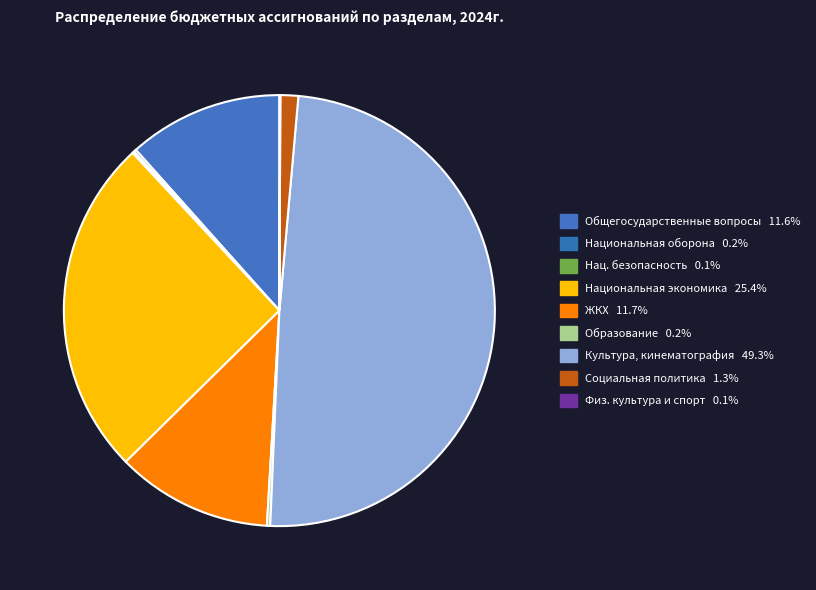

Is there any slice that represents more than half of the pie?

No